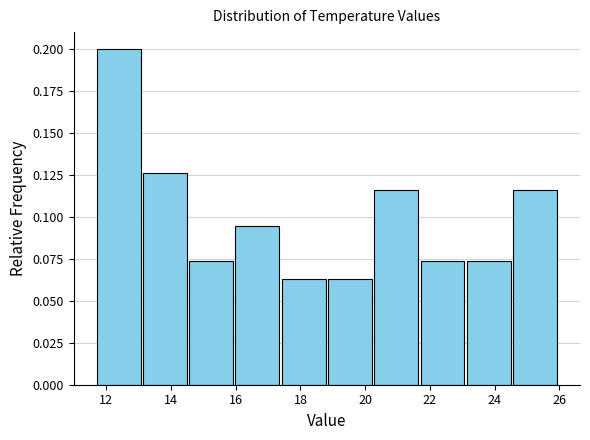

Over which range of the x-axis is the bar tallest?

11.8 to 13.2